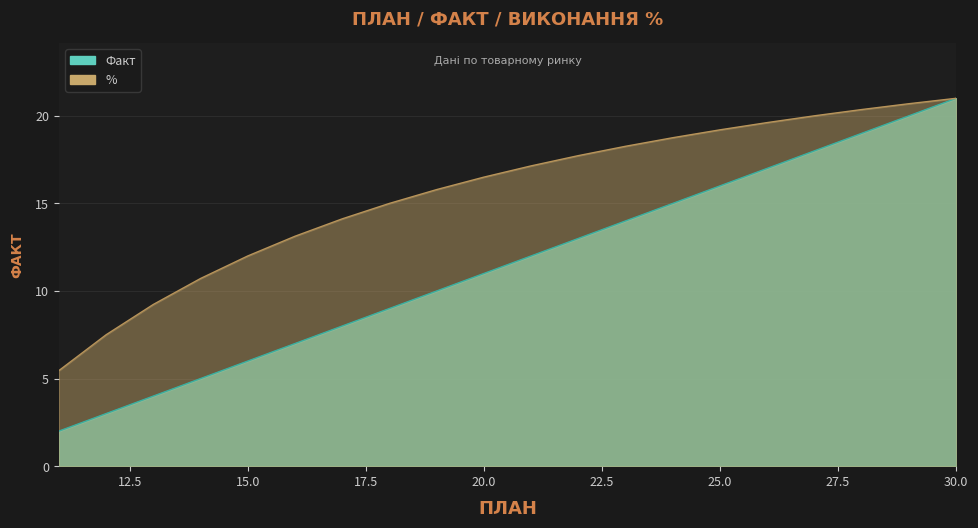

The Факт series shows 8.7 at 25. True or false?

False